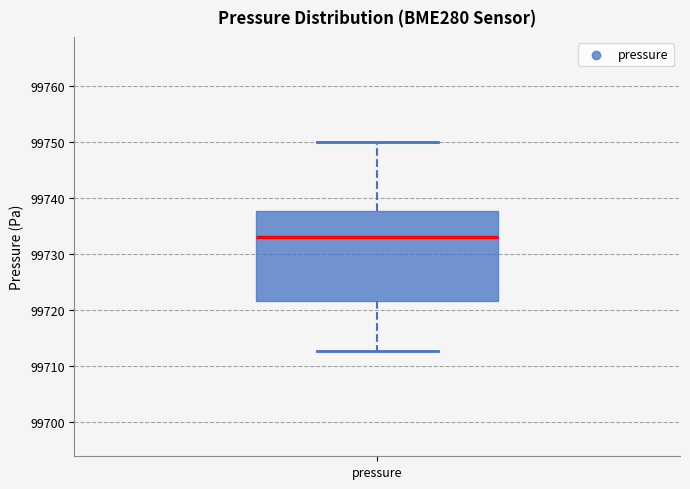

Read this box plot against the y-axis: the position of the median line, the range covered by the box, and the ends of both whiskers. The values are not printed on the chart, so give them approximately, as read against the axis.

median 99733, box 99722 to 99738, whiskers 99713 to 99750